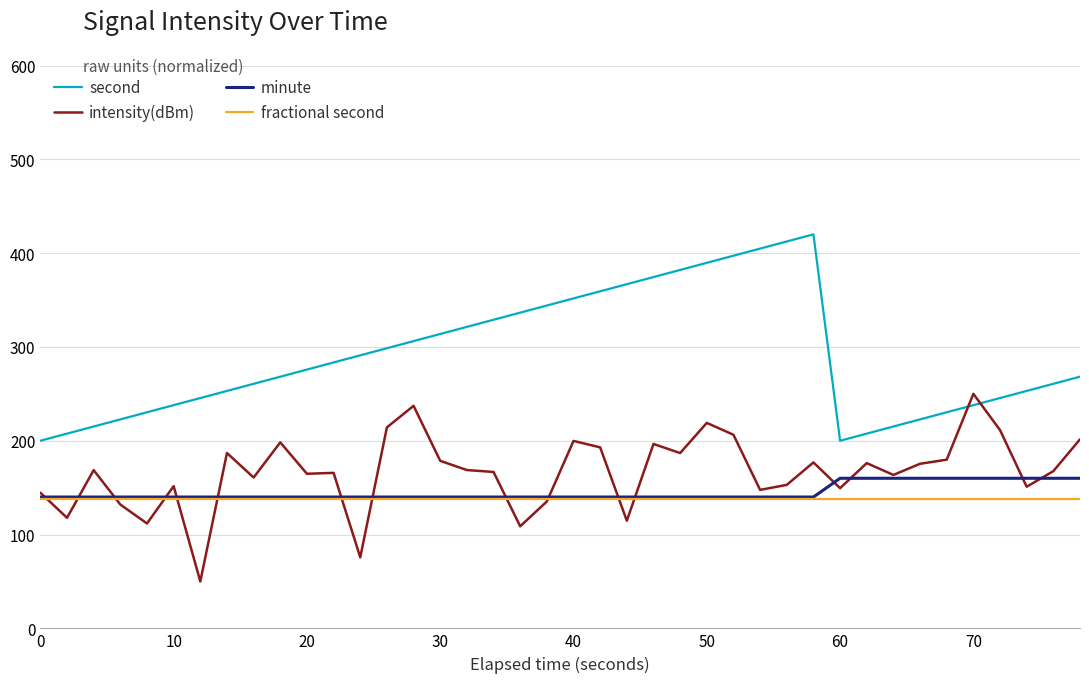

True or false: second and minute intersect in this chart.

False